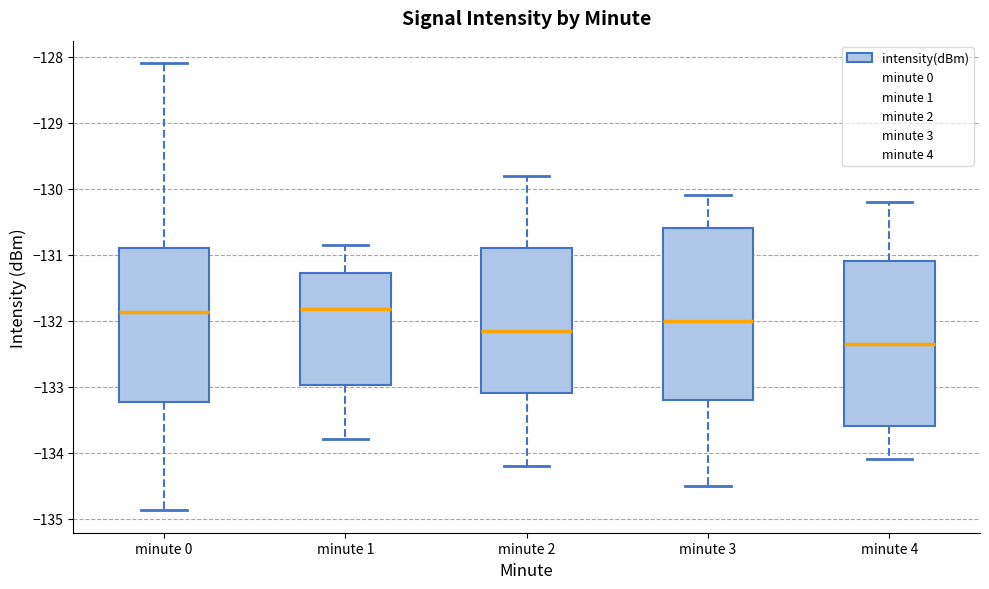

Which box's median line is the lowest?

minute 4